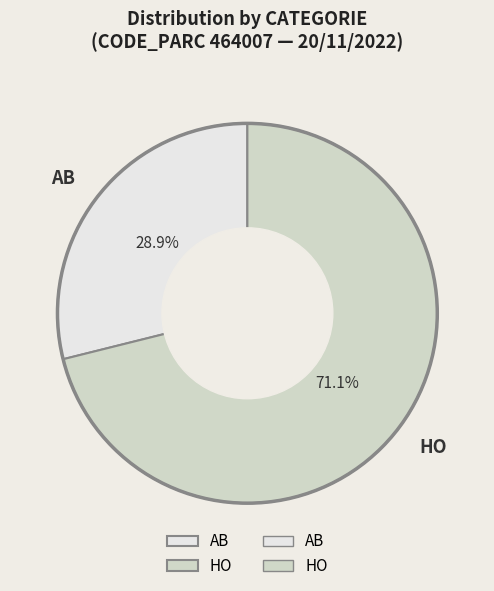

To the nearest percent, what portion does AB represent?

29%